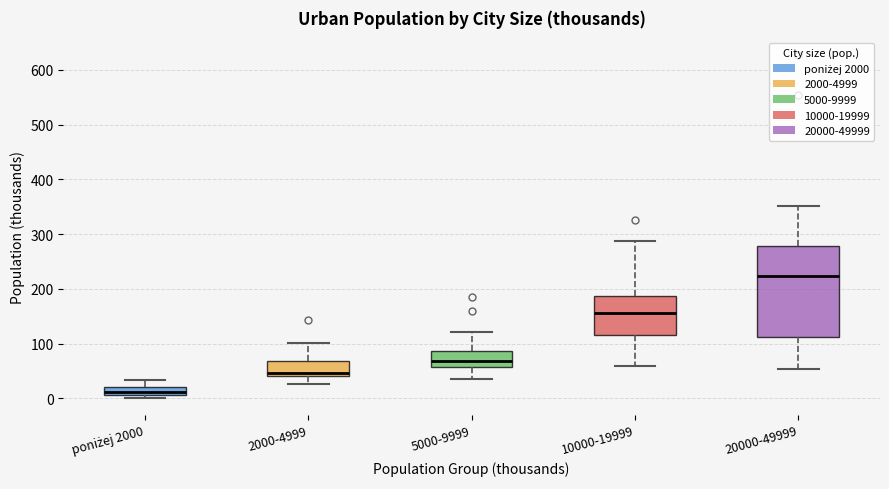

Where does the upper whisker of the box for 2000-4999 end on the y-axis? The values are not printed on the chart, so give them approximately, as read against the axis.

100